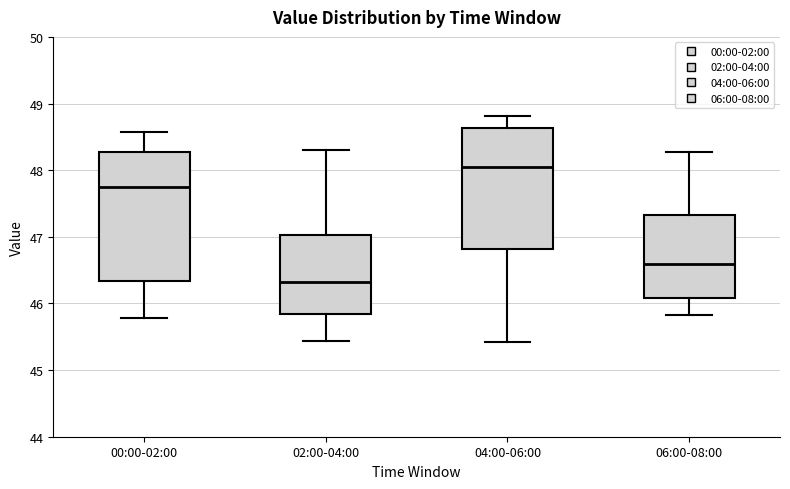

Reading left to right, transcribe this box plot: for each box, give where its median line is, the range the box spans, and where its two whiskers end, as read against the y-axis. The values are not printed on the chart, so give them approximately, as read against the axis.

00:00-02:00: median 47.7, box 46.3 to 48.3, whiskers 45.8 to 48.6
02:00-04:00: median 46.3, box 45.8 to 47.0, whiskers 45.4 to 48.3
04:00-06:00: median 48.1, box 46.8 to 48.6, whiskers 45.4 to 48.8
06:00-08:00: median 46.6, box 46.1 to 47.3, whiskers 45.8 to 48.3